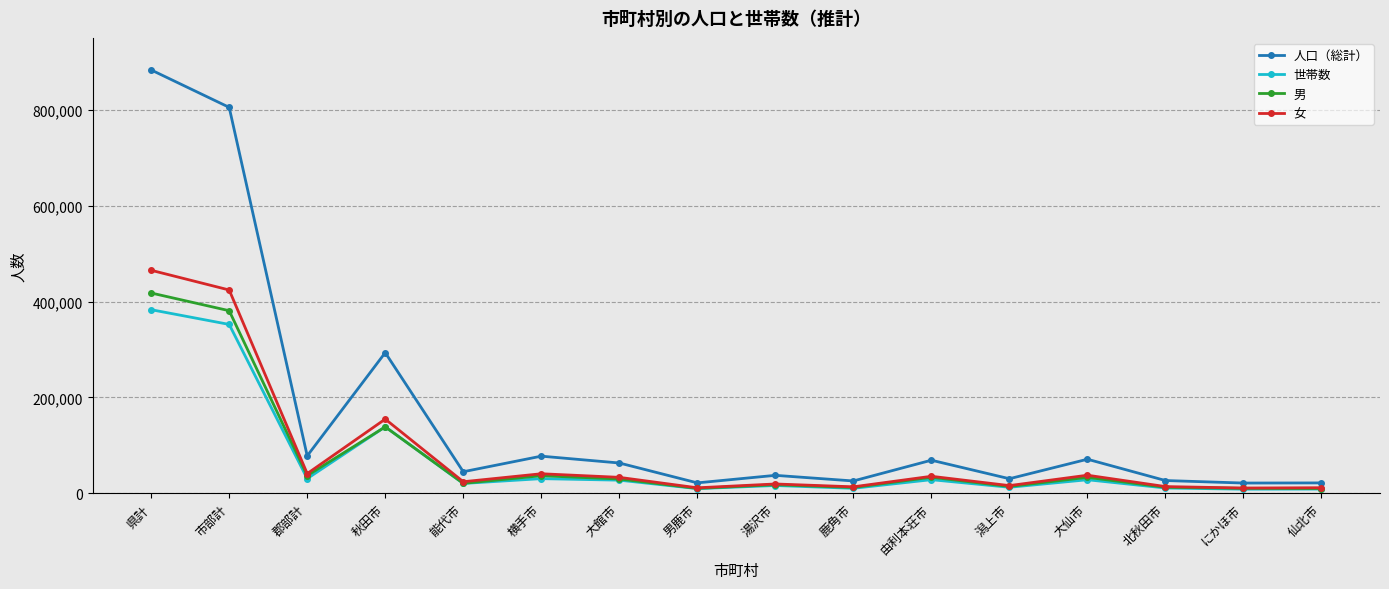

What is the difference between the highest and lowest values at 仙北市?

12809